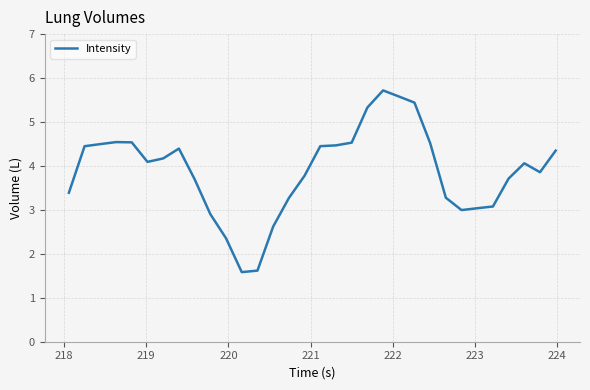

What is the difference between the maximum and minimum values?

4.1